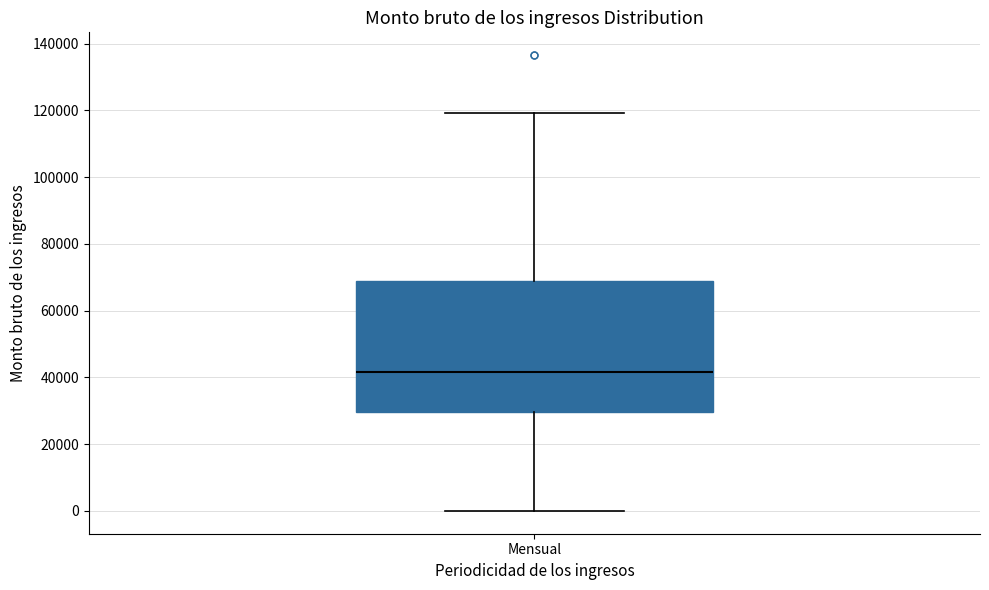

Transcribe this box plot: give where the median line is, the range the box spans, and where the two whiskers end, as read against the y-axis. The values are not printed on the chart, so give them approximately, as read against the axis.

median 42000, box 30000 to 68000, whiskers 0 to 120000